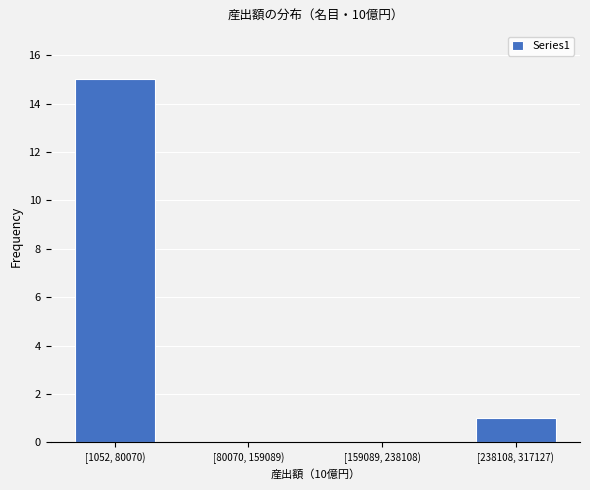

Reading left to right, extract all data points from this chart.

[1052, 80070)=15	[80070, 159089)=0	[159089, 238108)=0	[238108, 317127)=1